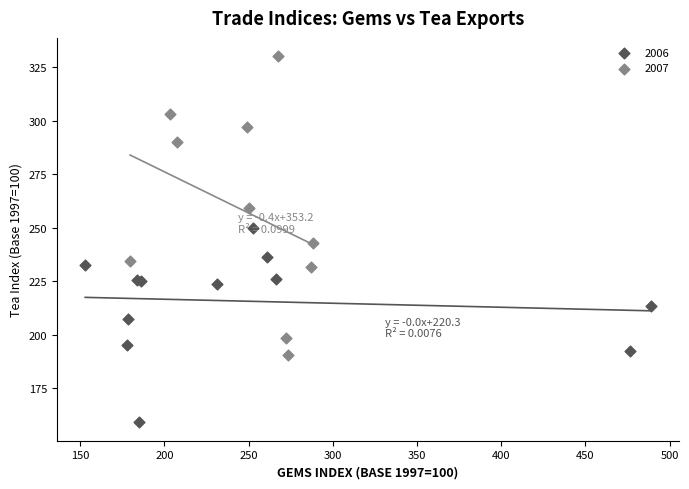

What are all the series names shown in the legend?

2006, 2007